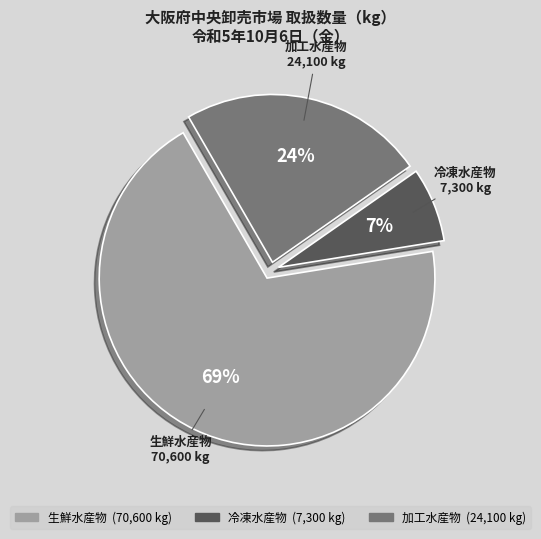

Count the number of slices in the pie.

3